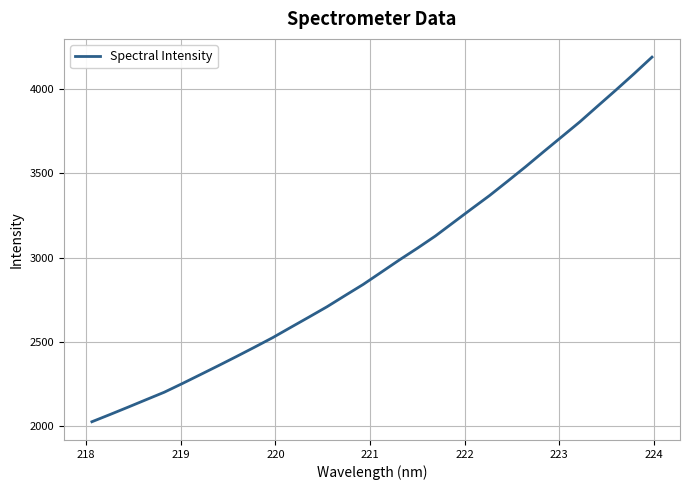

What is the difference between the second highest and minimum values?

2062.7